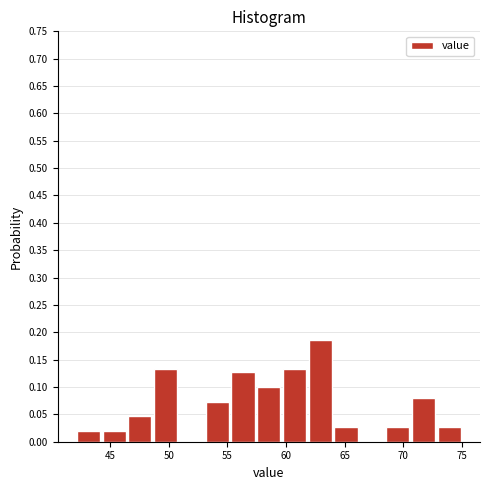

Which range on the x-axis has the tallest bar?

62.0 to 64.0